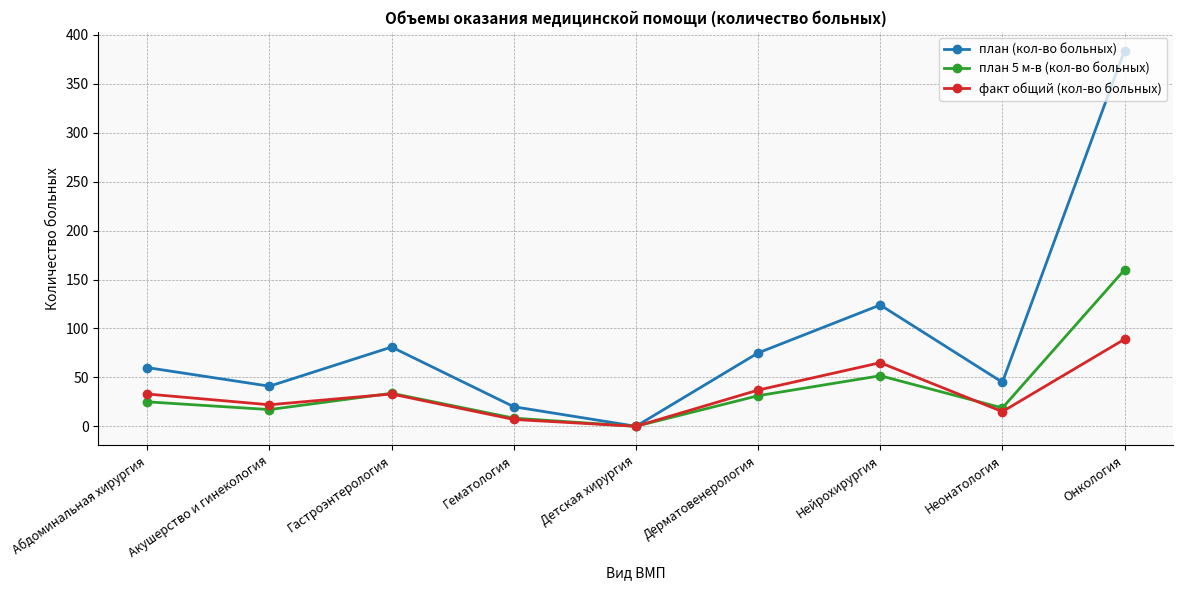

What is the difference between the план (кол-во больных) values at Нейрохирургия and Гематология?

104.0